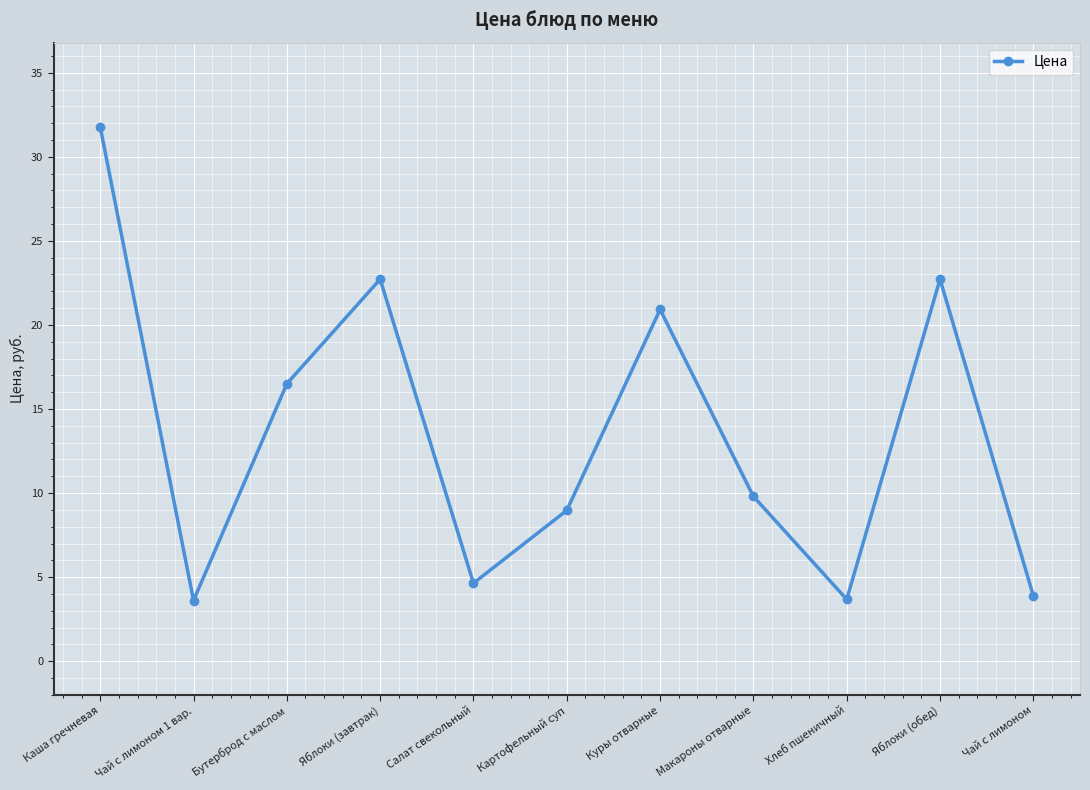

What is the greatest value displayed?

31.8